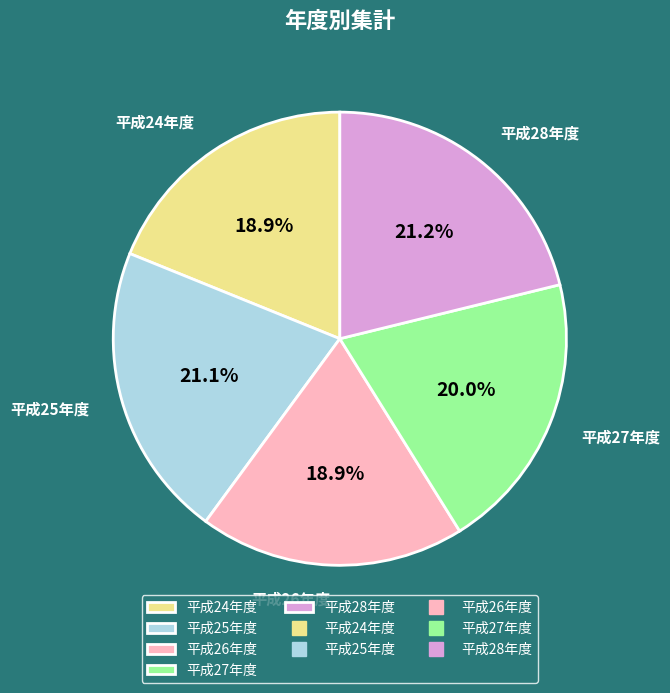

Approximately how many times larger is the value at 平成24年度 compared to 平成27年度?

0.9